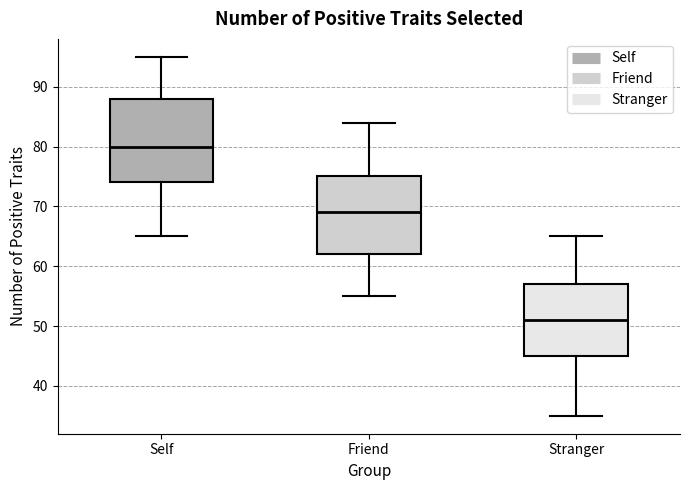

Which box has the lowest median line?

Stranger